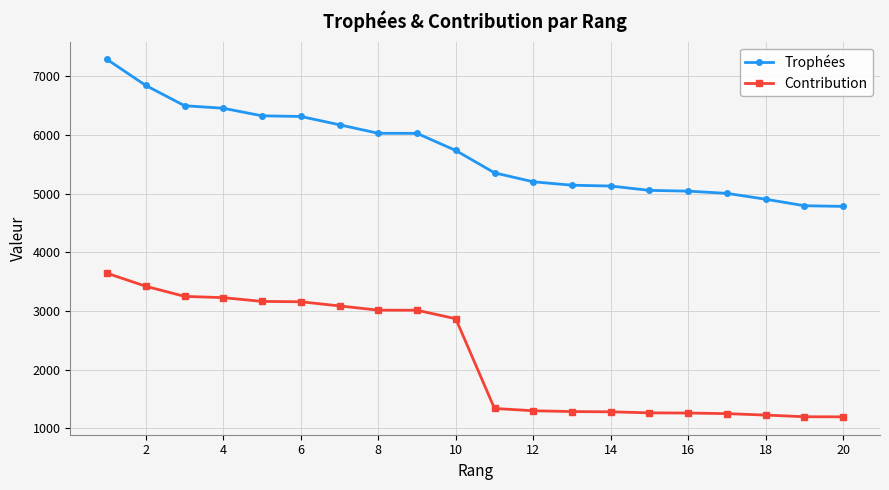

List the series in order of their peak value, lowest first.

Contribution, Trophées